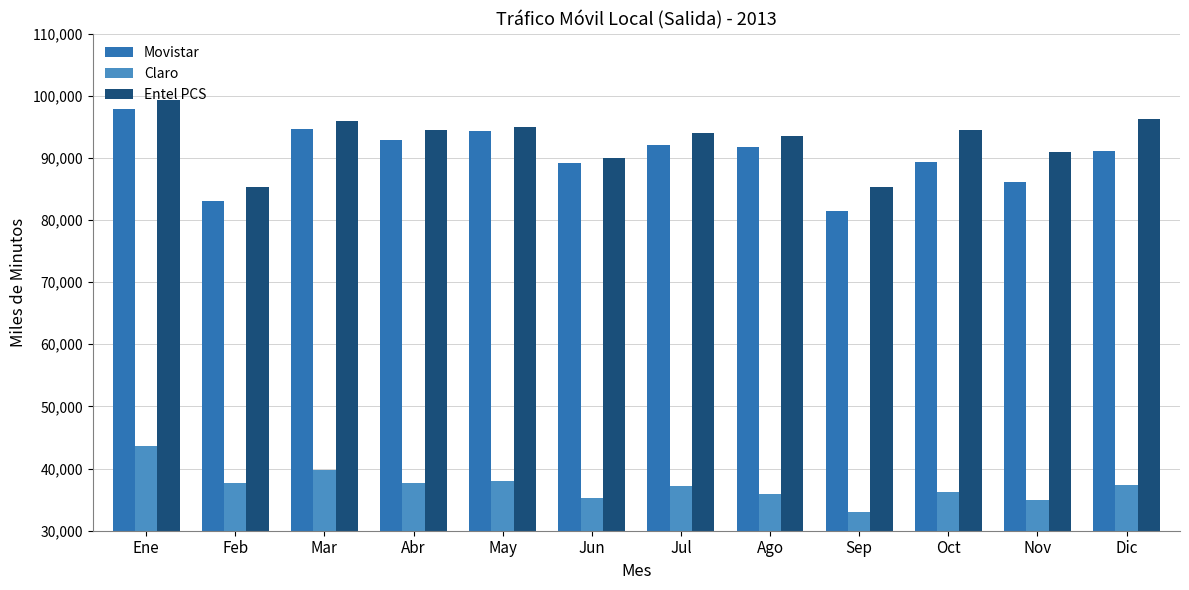

What is the difference between the maximum and second lowest values in the Claro series?

8696.7